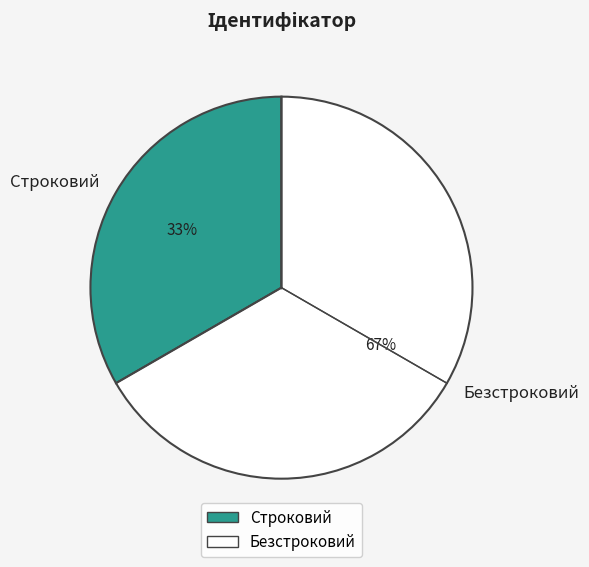

What is the ratio of the value at Строковий to the value at Безстроковий?

0.5